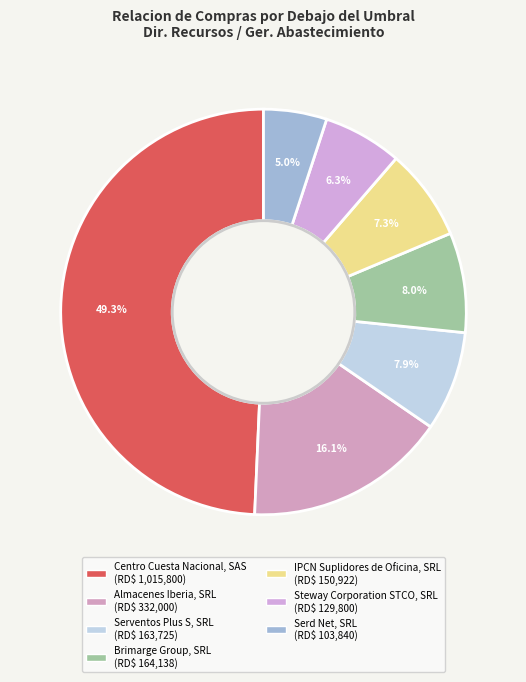

How many slices are in this pie chart?

7